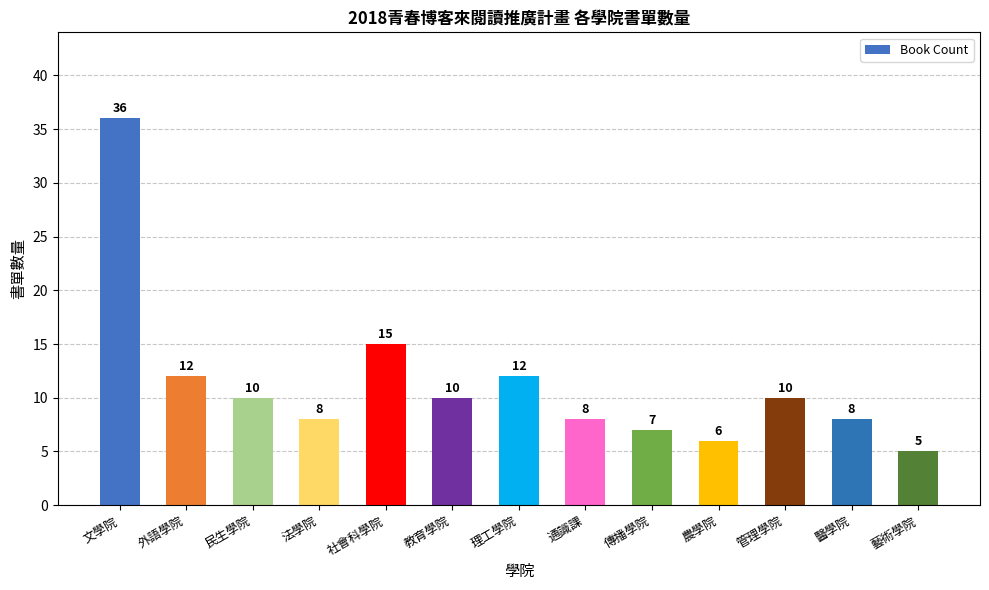

Is it true that the value at 醫學院 is 8?

True